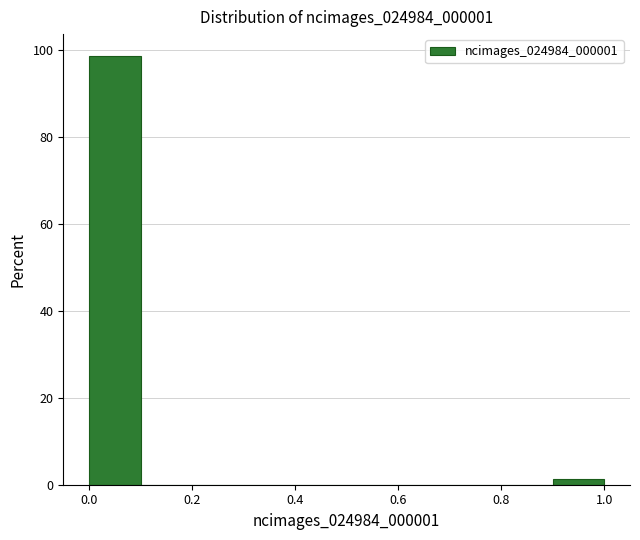

Which range on the x-axis has the tallest bar?

0.0 to 0.1